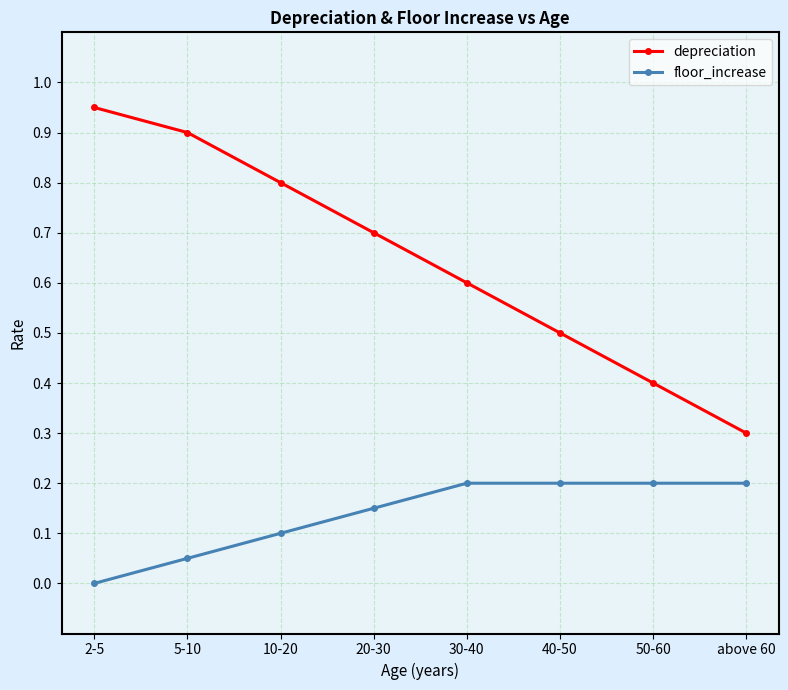

Which series has the largest total across all categories?

depreciation